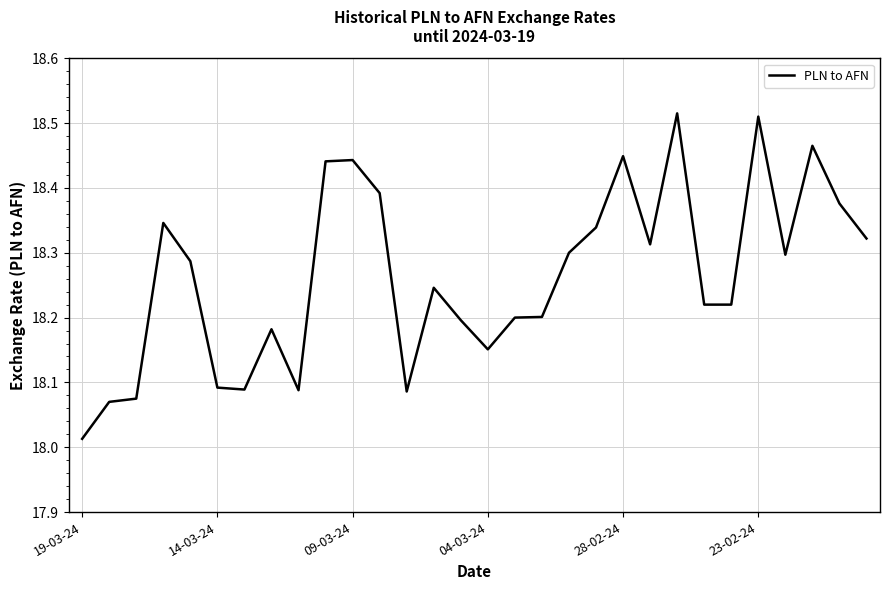

Does the chart have visible grid lines?

Yes